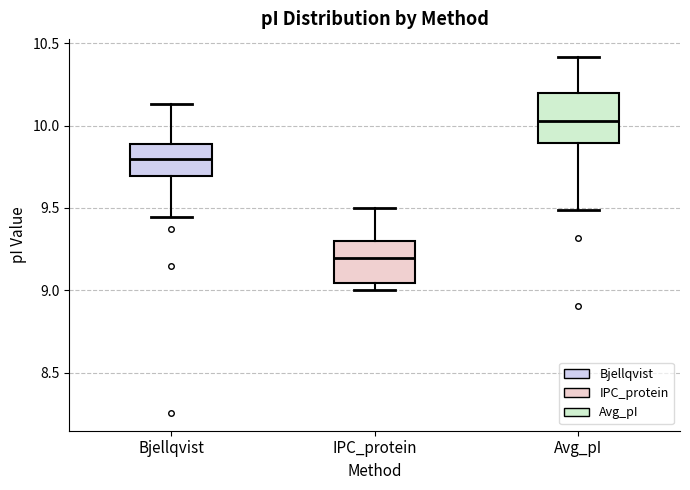

Which box has the lowest median line?

IPC_protein